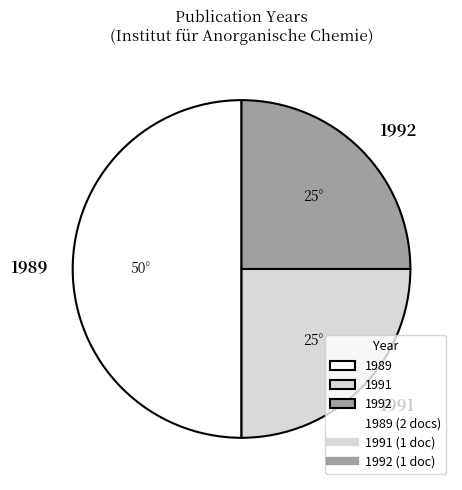

What is the largest slice in the pie chart?

1989